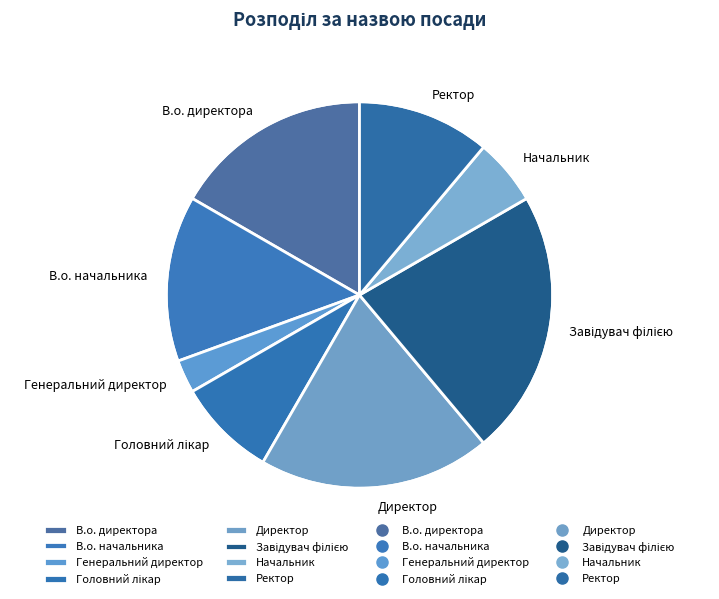

Is the sum of В.о. директора and В.о. начальника greater than half?

No